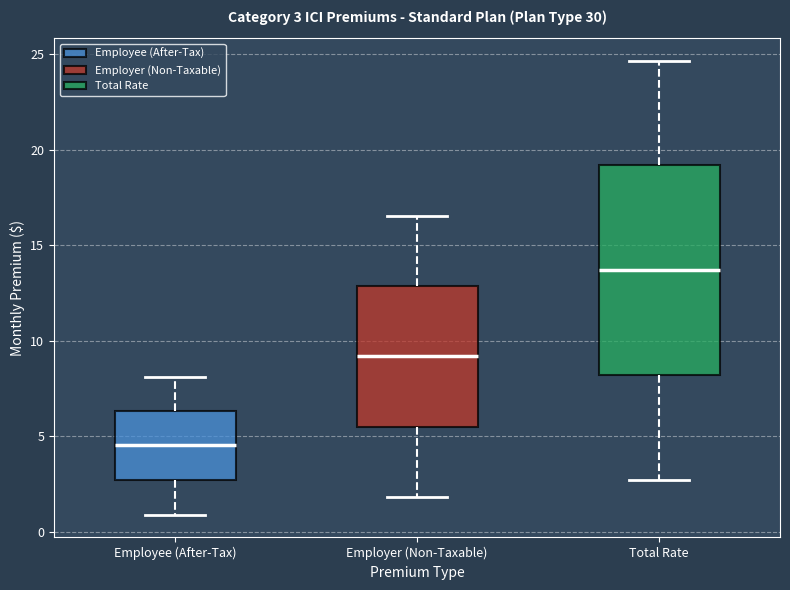

Which box's median line is the highest?

Total Rate